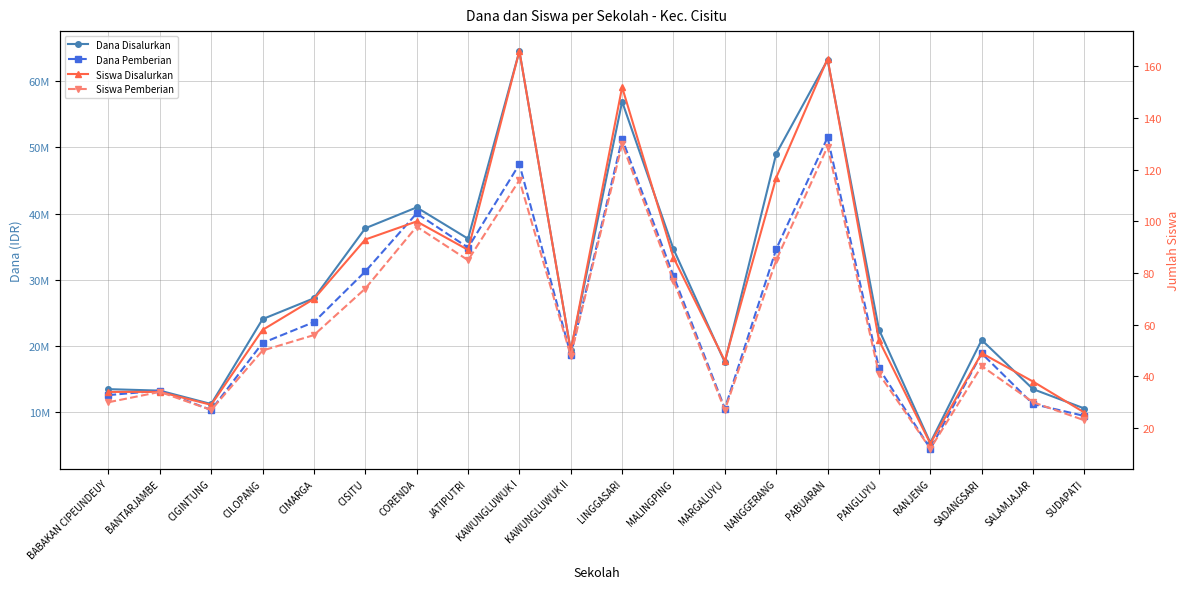

What is the total value across all series at MARGALUYU?

28125073